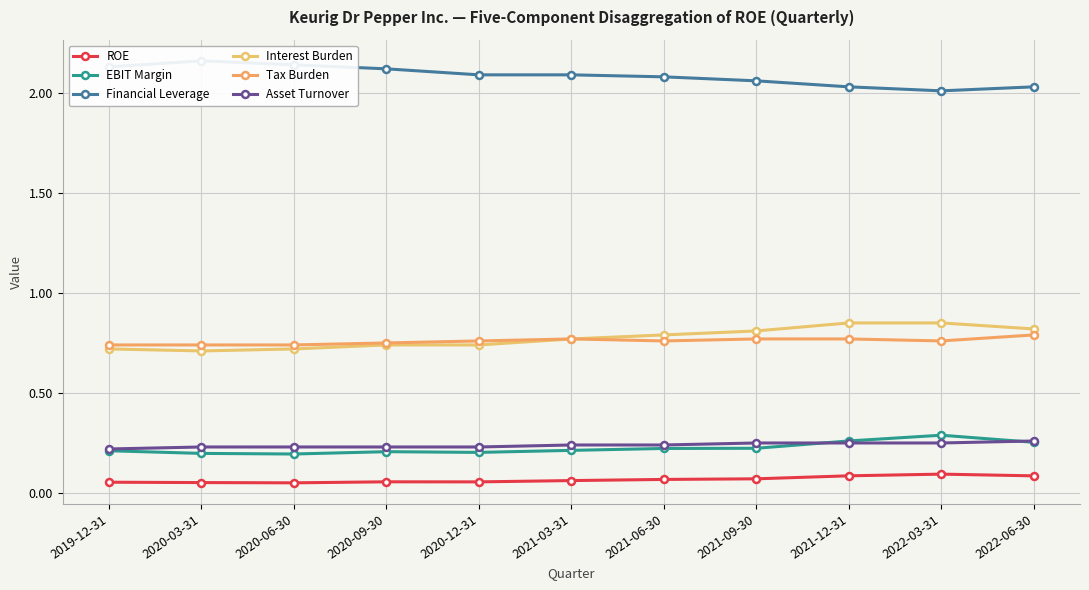

Which category has the lowest value in the Tax Burden series?

2019-12-31